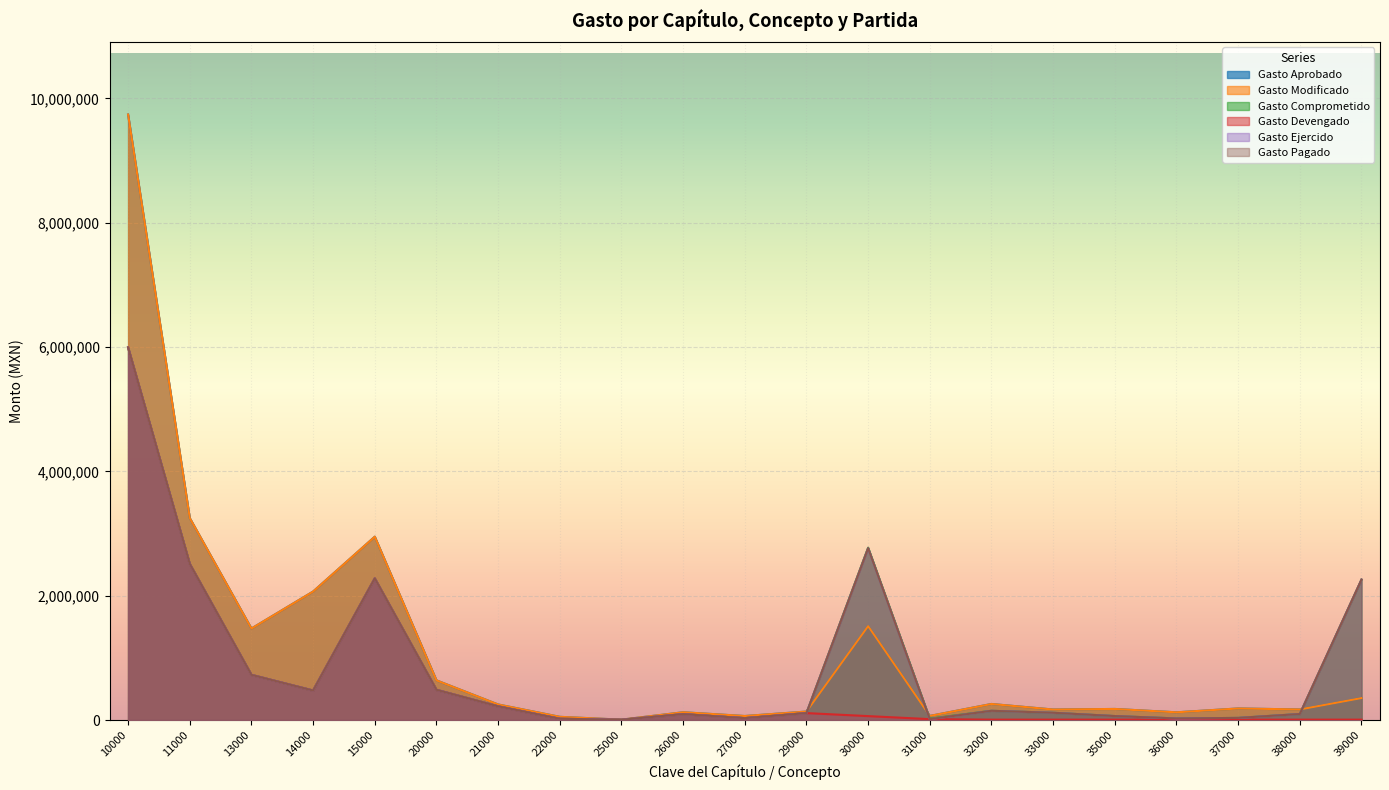

What is the maximum value for Gasto Pagado?

5994096.3